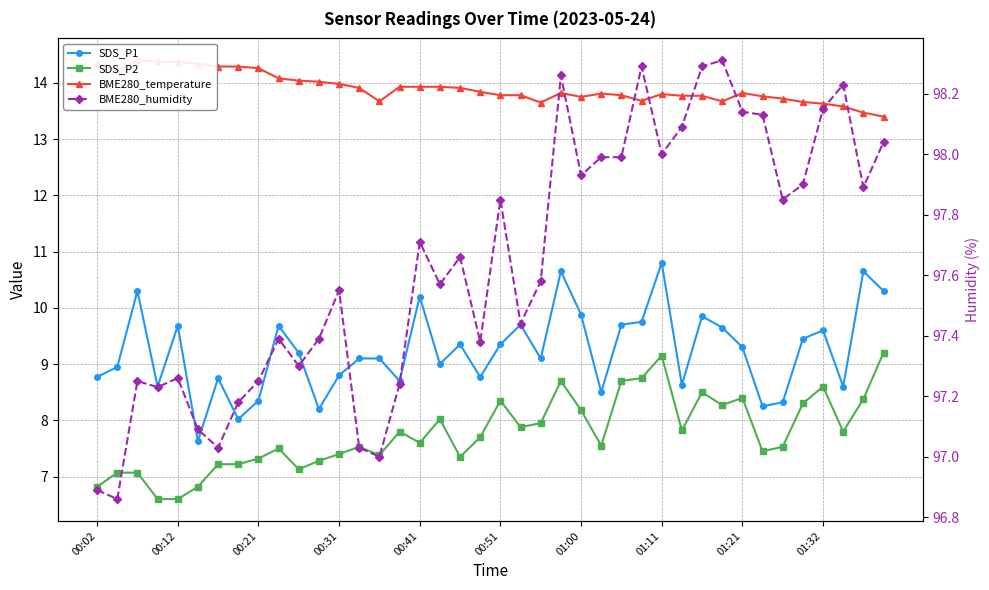

Where is the first local minimum for SDS_P2?

10